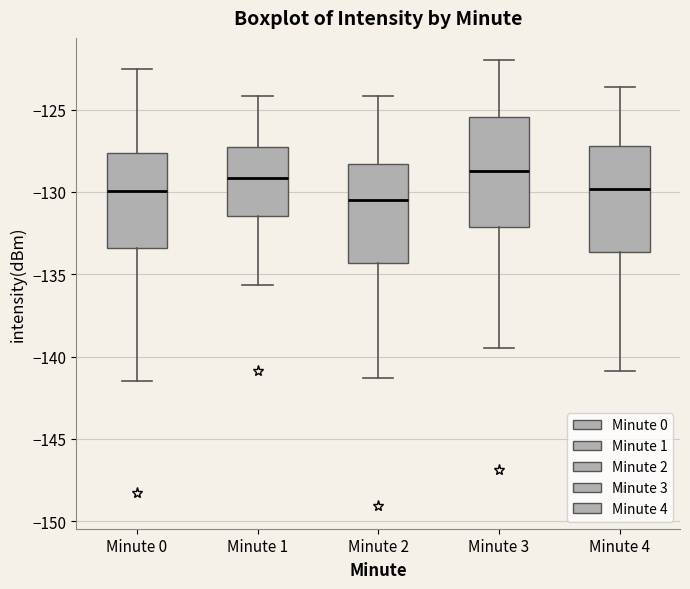

Reading left to right, transcribe this box plot: for each box, give where its median line is, the range the box spans, and where its two whiskers end, as read against the y-axis. The values are not printed on the chart, so give them approximately, as read against the axis.

Minute 0: median -130.0, box -133.5 to -127.5, whiskers -141.5 to -122.5
Minute 1: median -129.0, box -131.5 to -127.5, whiskers -135.5 to -124.0
Minute 2: median -130.5, box -134.5 to -128.5, whiskers -141.5 to -124.0
Minute 3: median -128.5, box -132.0 to -125.5, whiskers -139.5 to -122.0
Minute 4: median -130.0, box -133.5 to -127.0, whiskers -141.0 to -123.5